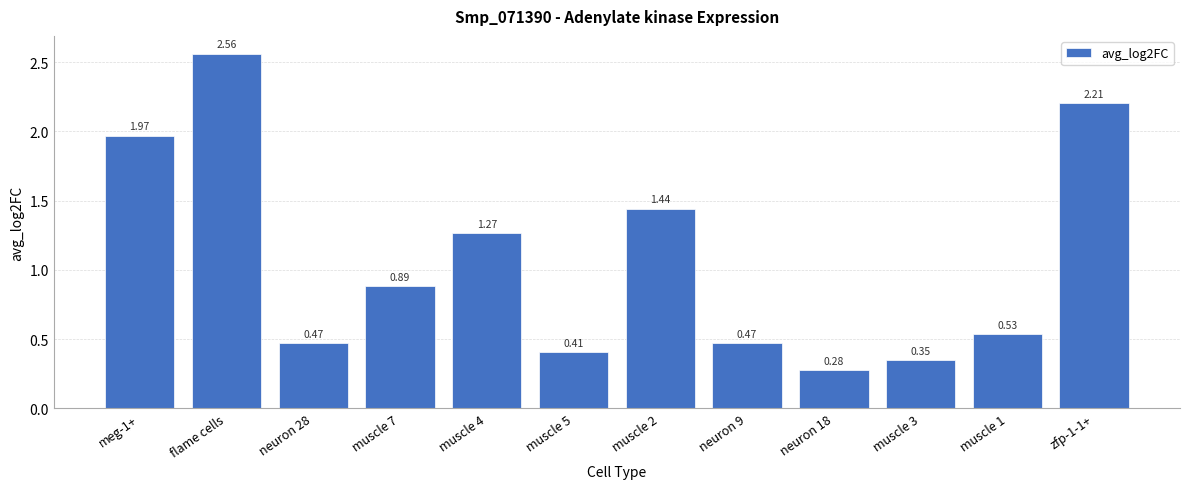

What is the label of the 10th bar from the right?

neuron 28